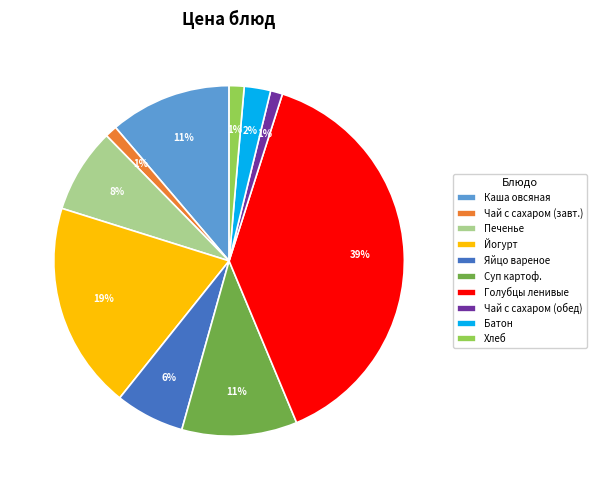

To the nearest percent, what is the average slice percentage?

10%